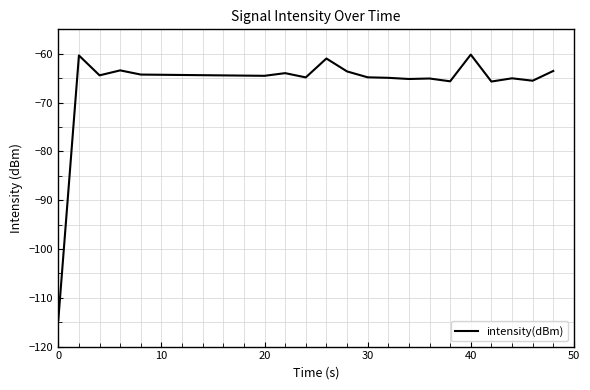

Is this an area chart (filled region under the line)?

No